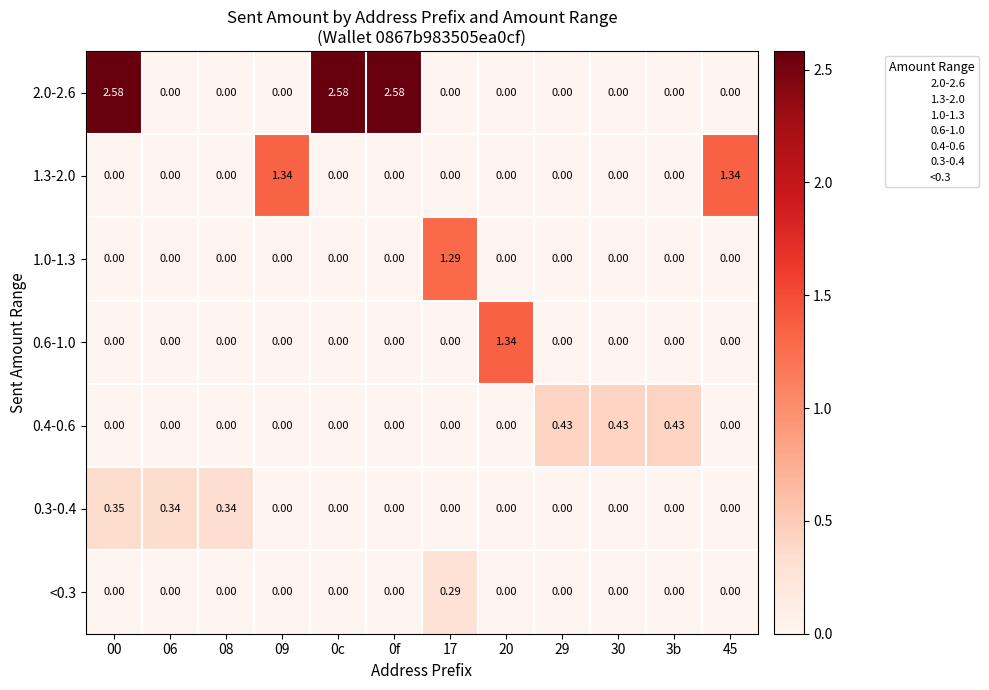

How many values in 0.4-0.6 are above zero?

3